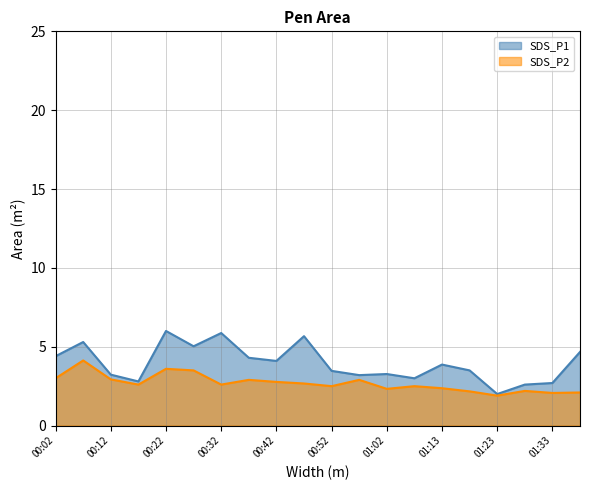

What is the label of the 19th point from the left?

01:33